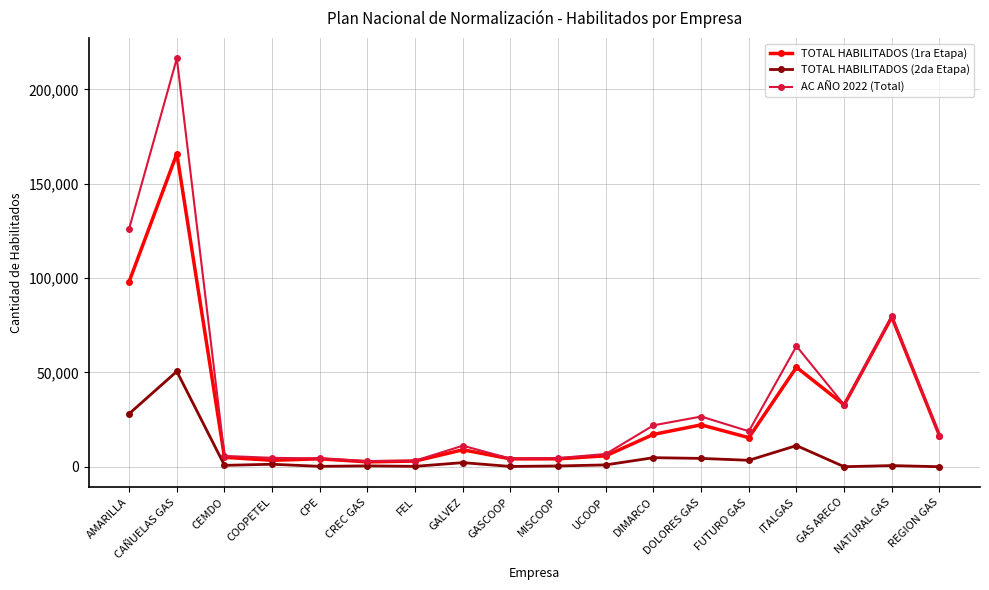

What position from the left is GAS ARECO?

16